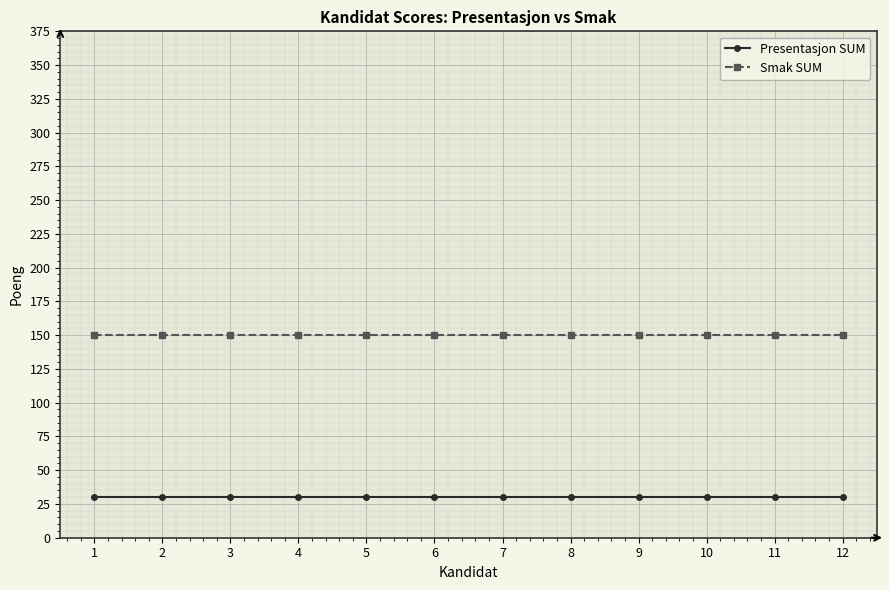

What are all the series names shown in the legend?

Presentasjon SUM, Smak SUM